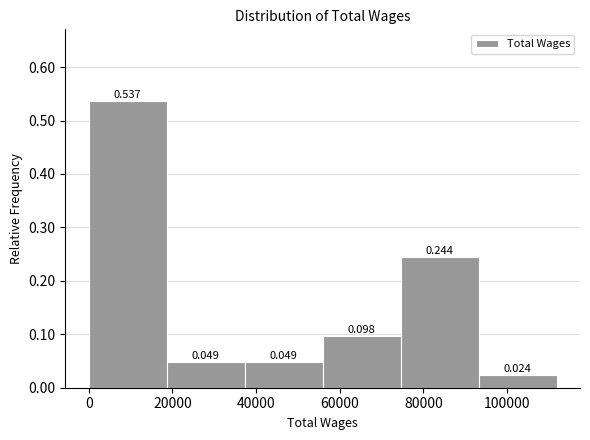

Reading left to right, list every bar in this chart as the range it spans on the x-axis followed by its height. The bar edges are not printed on the chart, so give them approximately, as read against the axis.

0 to 18000: 0.537
18000 to 38000: 0.049
38000 to 56000: 0.049
56000 to 74000: 0.098
74000 to 94000: 0.244
94000 to 112000: 0.024